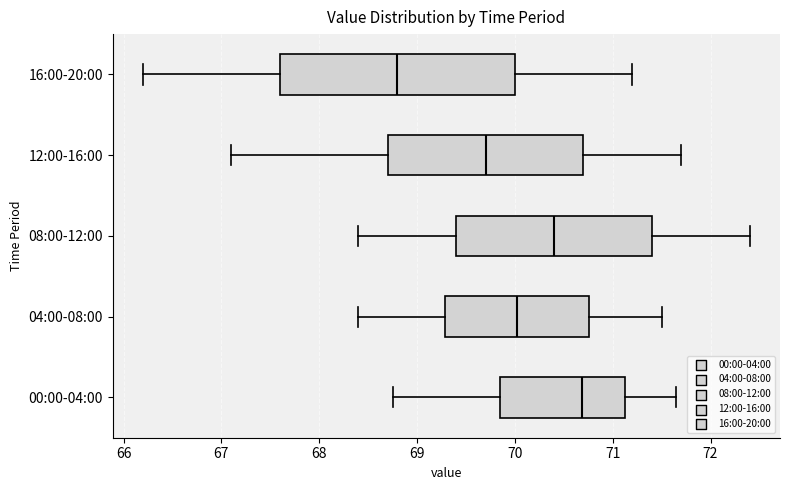

Reading bottom to top, transcribe this box plot: for each box, give where its median line is, the range the box spans, and where its two whiskers end, as read against the x-axis. The values are not printed on the chart, so give them approximately, as read against the axis.

00:00-04:00: median 70.7, box 69.8 to 71.1, whiskers 68.8 to 71.7
04:00-08:00: median 70.0, box 69.3 to 70.8, whiskers 68.4 to 71.5
08:00-12:00: median 70.4, box 69.4 to 71.4, whiskers 68.4 to 72.4
12:00-16:00: median 69.7, box 68.7 to 70.7, whiskers 67.1 to 71.7
16:00-20:00: median 68.8, box 67.6 to 70.0, whiskers 66.2 to 71.2